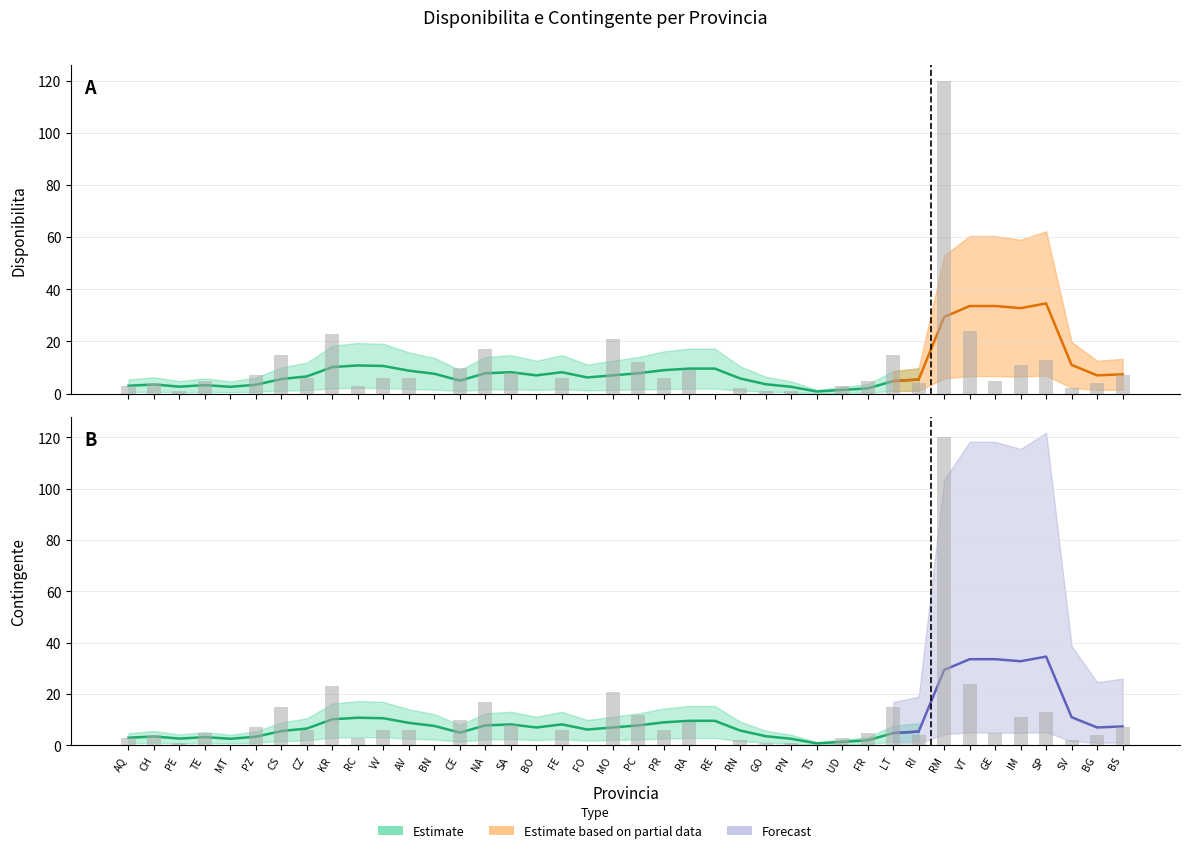

What is the sum of the values at BG and RC?

7